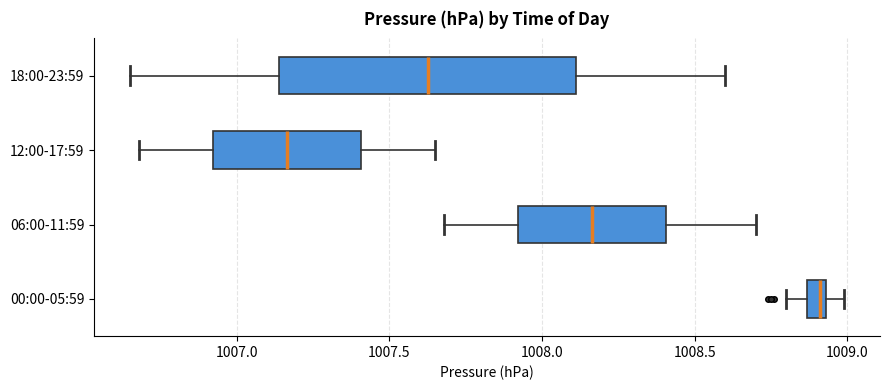

Where is the right edge of the box for 06:00-11:59 on the x-axis? The values are not printed on the chart, so give them approximately, as read against the axis.

1008.40